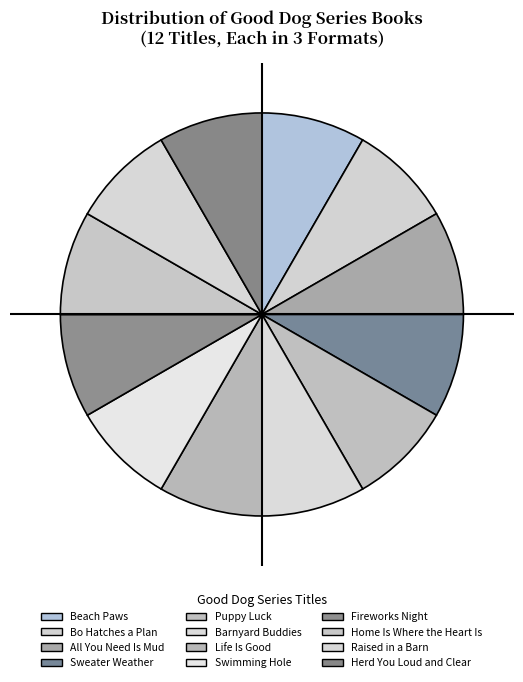

Is there a majority slice in this chart?

No